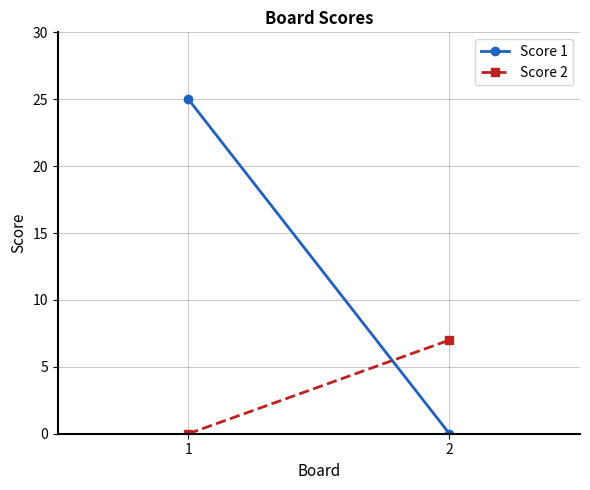

How many lines are shown in the chart?

2